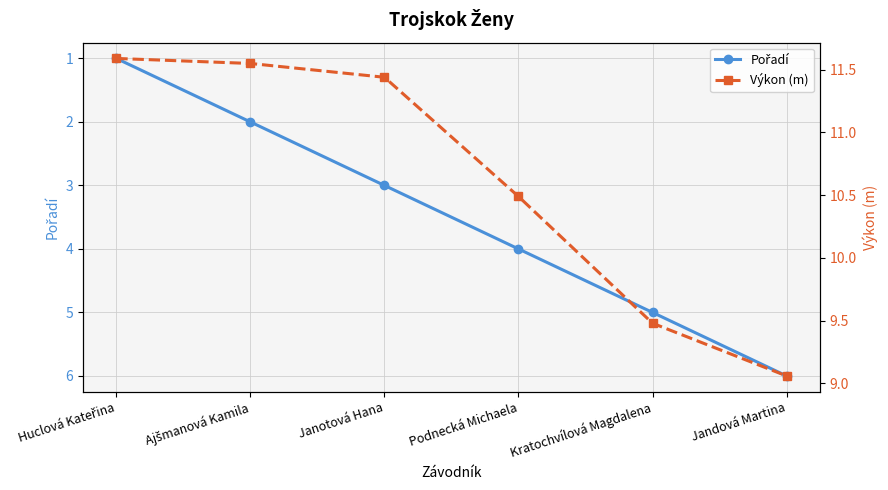

Rank the series by their average value, from highest to lowest.

Výkon (m), Pořadí